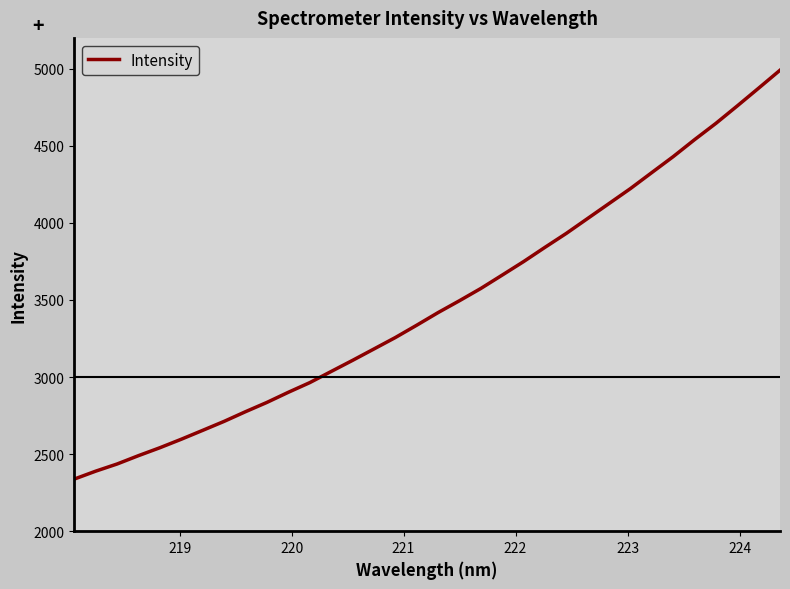

What is the maximum value shown in the chart?

4990.3